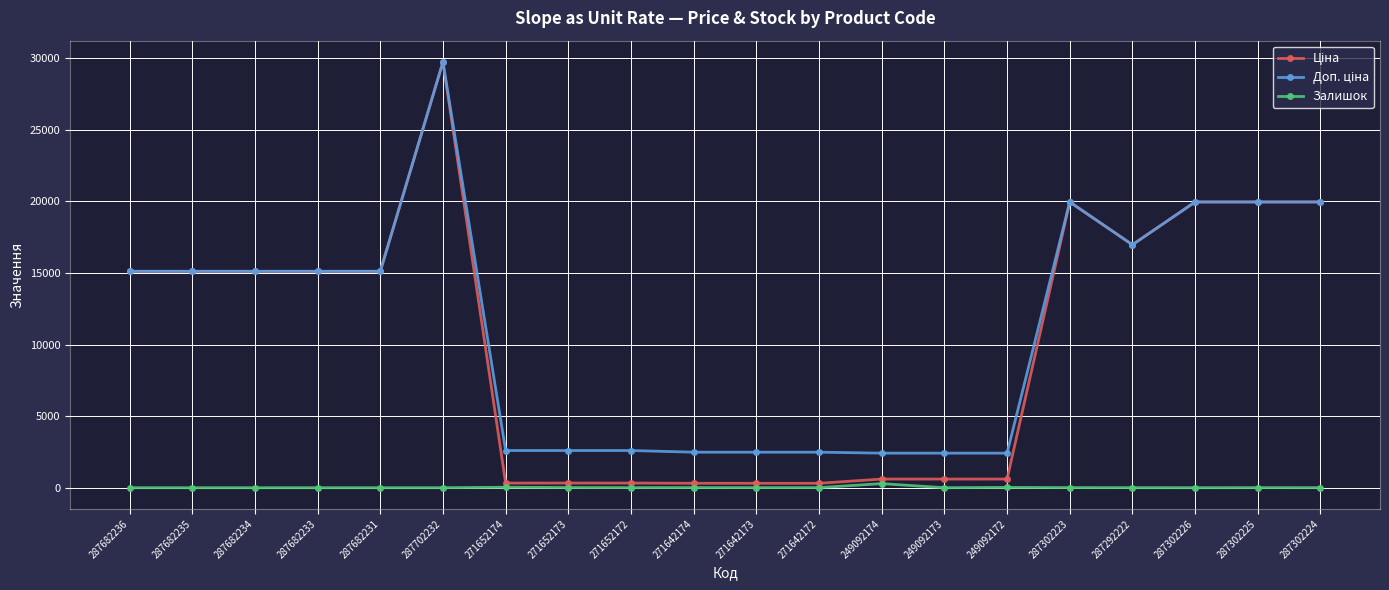

The value of Залишок at 287682231 is 0.0. True or false?

True